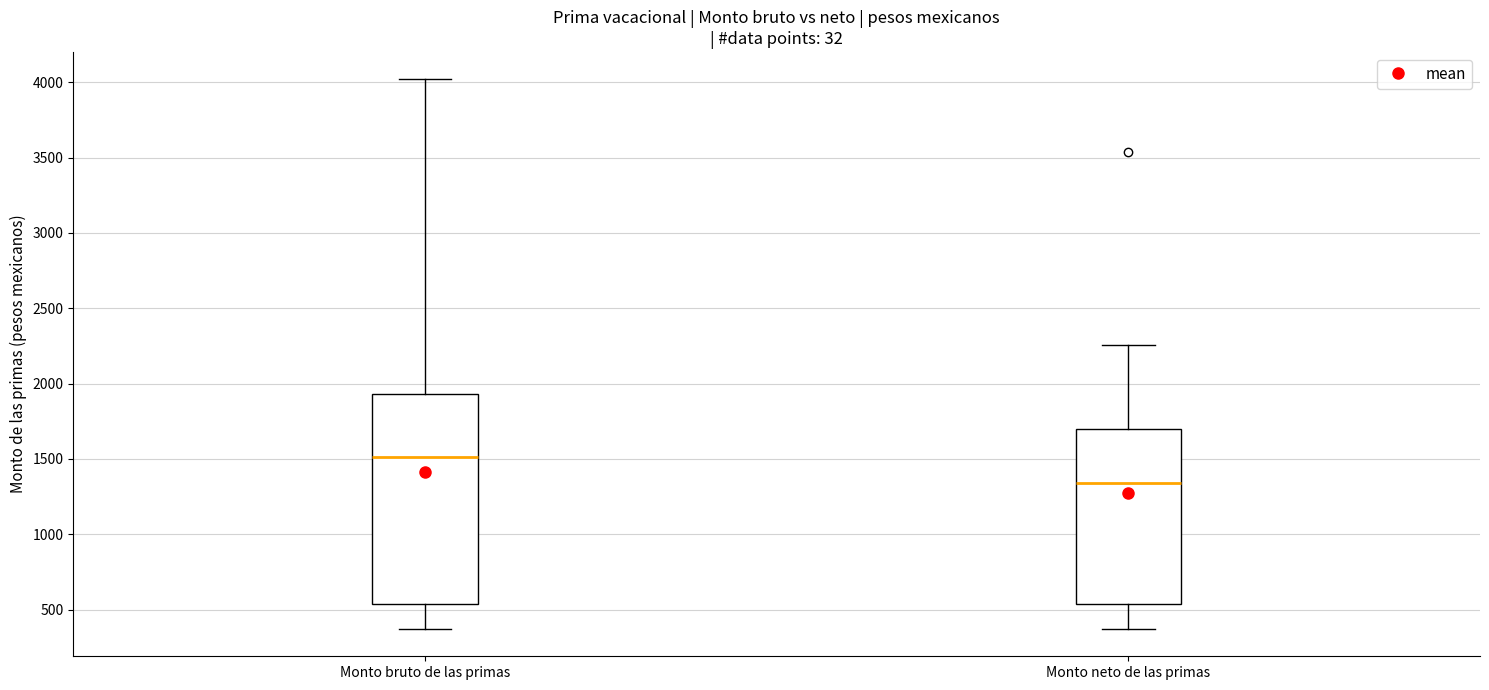

Reading left to right, transcribe this box plot: for each box, give where its median line is, the range the box spans, and where its two whiskers end, as read against the y-axis. The values are not printed on the chart, so give them approximately, as read against the axis.

Monto bruto de las primas: median 1500, box 550 to 1950, whiskers 350 to 4000
Monto neto de las primas: median 1350, box 550 to 1700, whiskers 350 to 2250